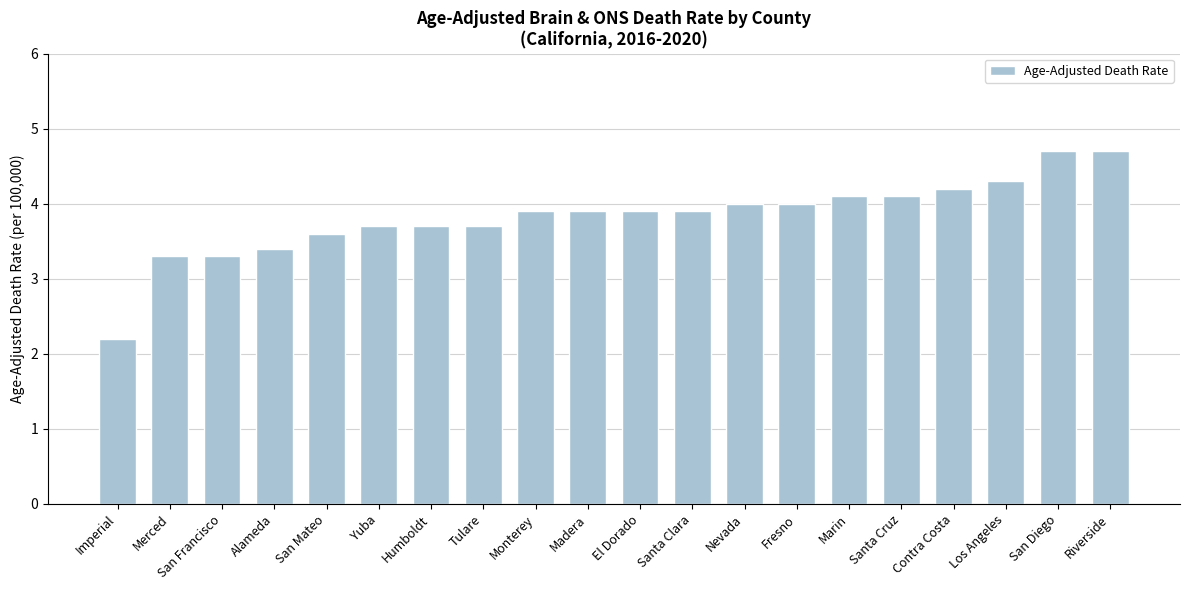

What is the label of the 3rd bar from the left?

San Francisco